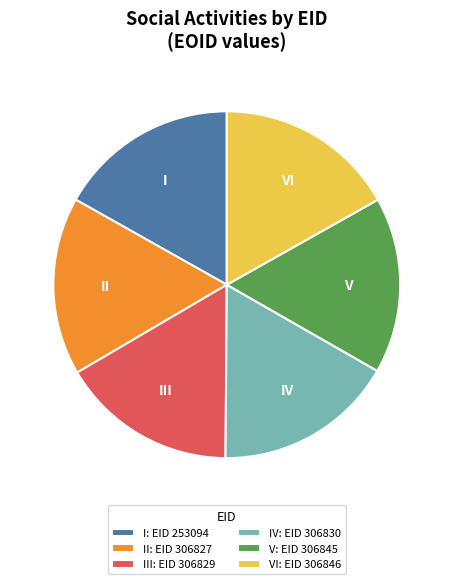

Does any single category account for the majority?

No